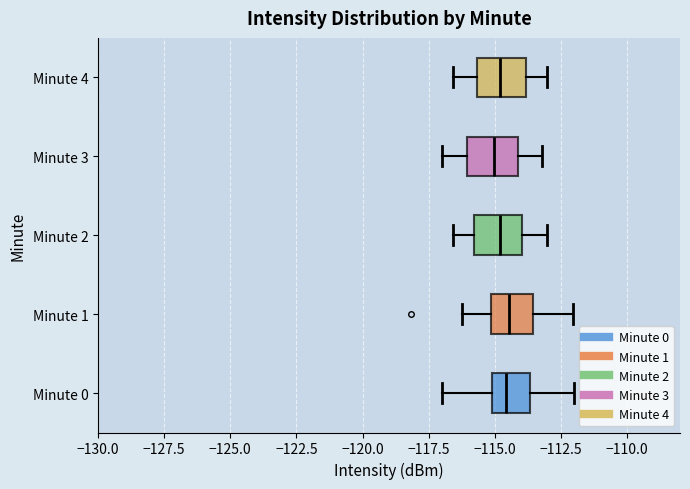

Where does the median line of the box for Minute 0 sit on the x-axis? The values are not printed on the chart, so give them approximately, as read against the axis.

-114.5